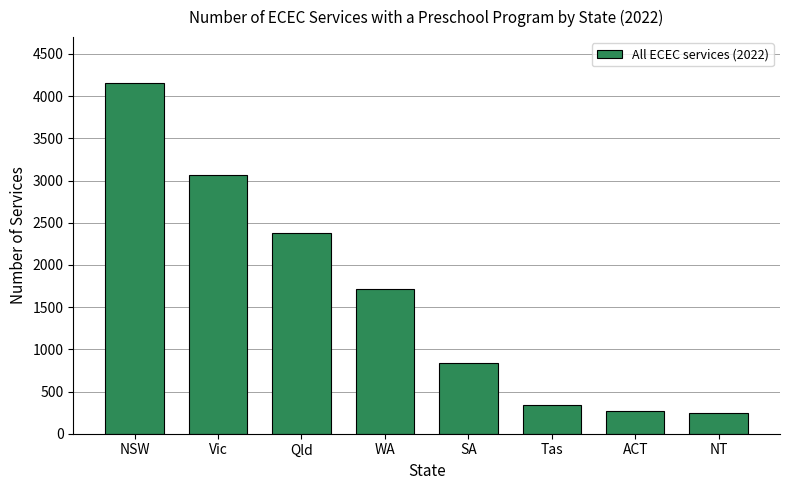

Reading left to right, list all the values displayed in this chart.

4159	3071	2375	1711	836	340	266	241